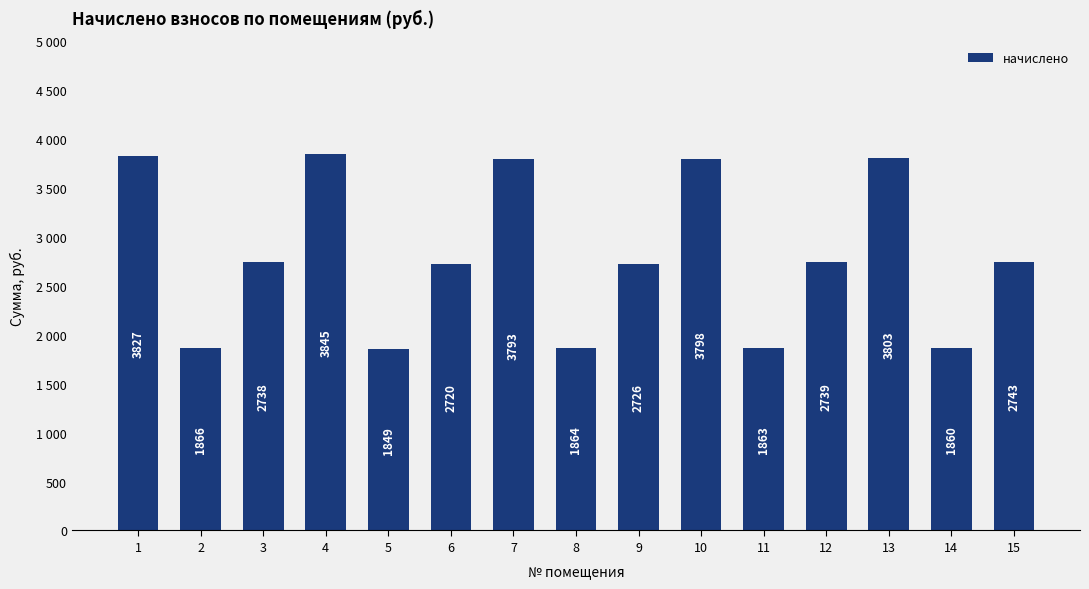

Are the bars horizontal?

No